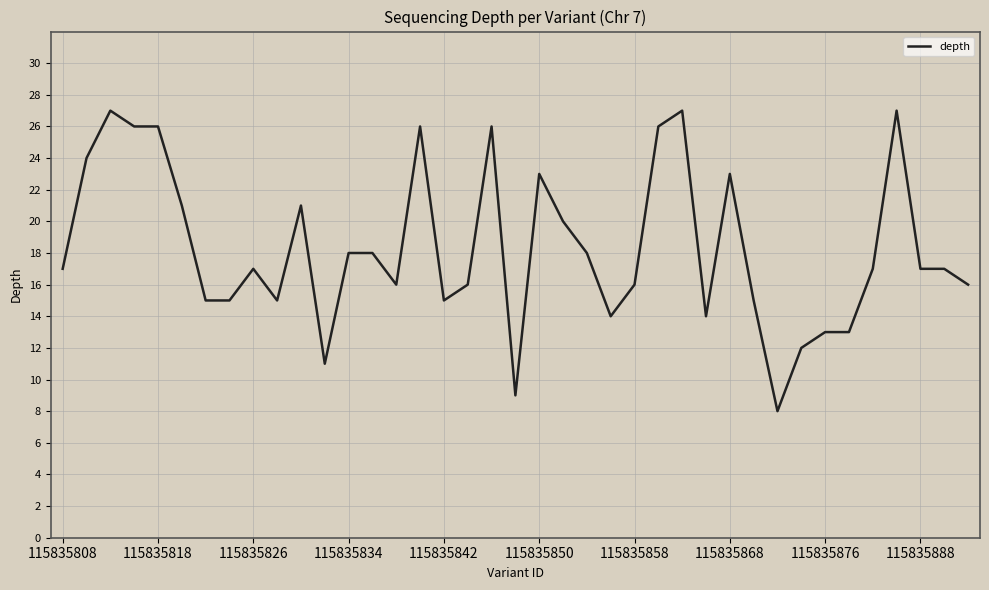

What is the smallest value displayed?

8